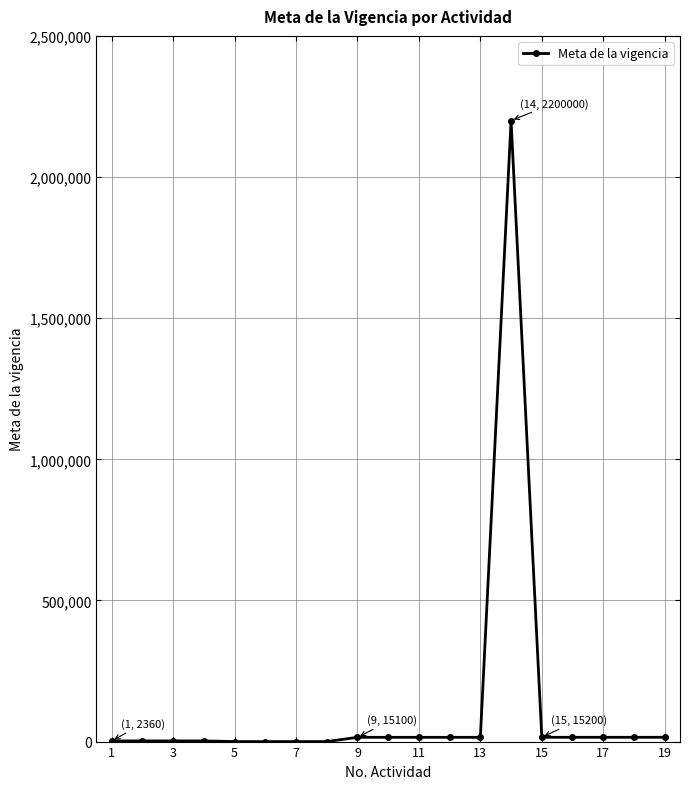

What is the sum of all values?

2360956